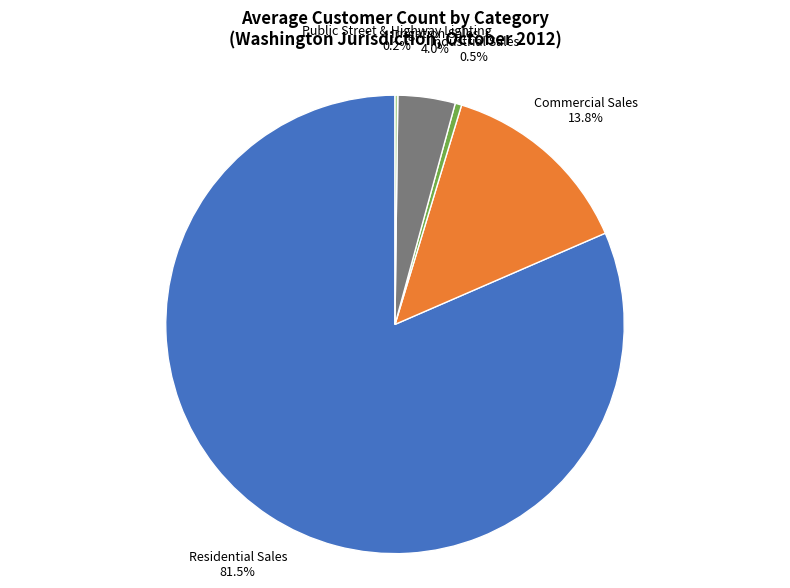

To the nearest percent, what is the difference between the Commercial Sales and Irrigation Sales slice percentages?

10%